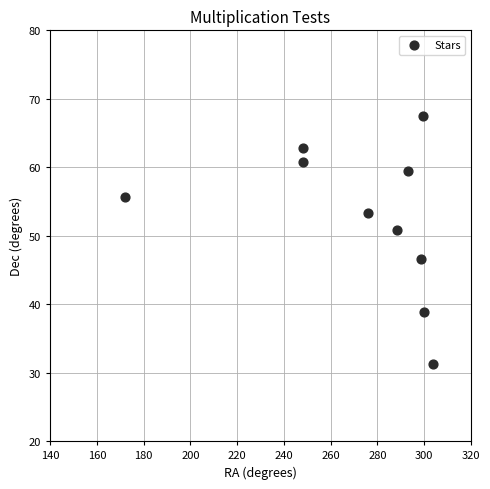

What is the range of X values (max minus min)?

131.7